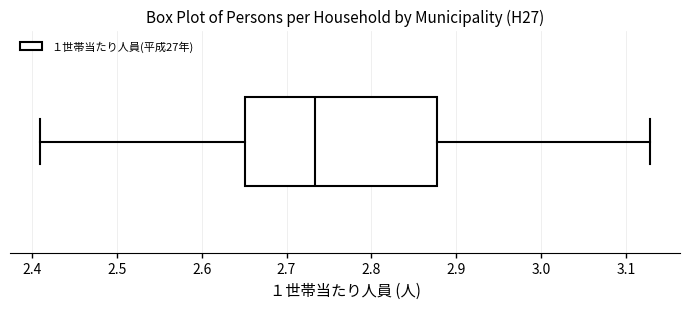

Read this box plot against the x-axis: the position of the median line, the range covered by the box, and the ends of both whiskers. The values are not printed on the chart, so give them approximately, as read against the axis.

median 2.73, box 2.65 to 2.88, whiskers 2.41 to 3.13